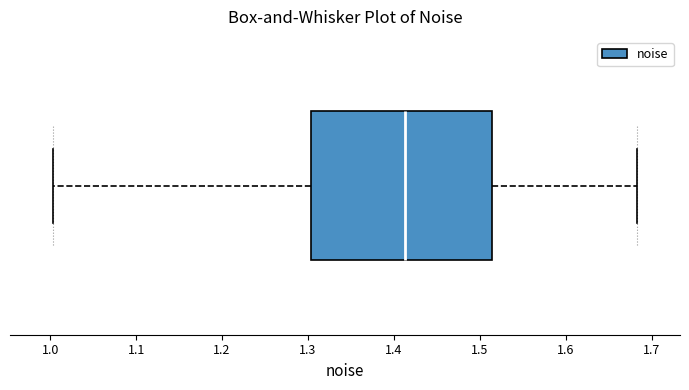

Transcribe this box plot: give where the median line is, the range the box spans, and where the two whiskers end, as read against the x-axis. The values are not printed on the chart, so give them approximately, as read against the axis.

median 1.41, box 1.30 to 1.51, whiskers 1.00 to 1.68